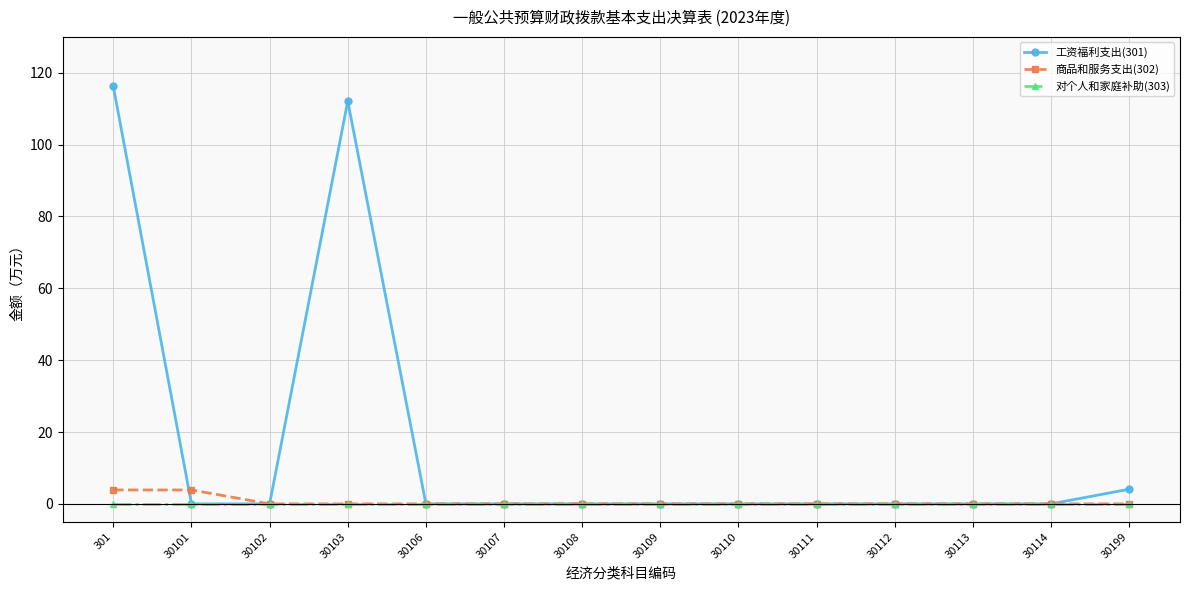

Count the number of categories in the chart.

14